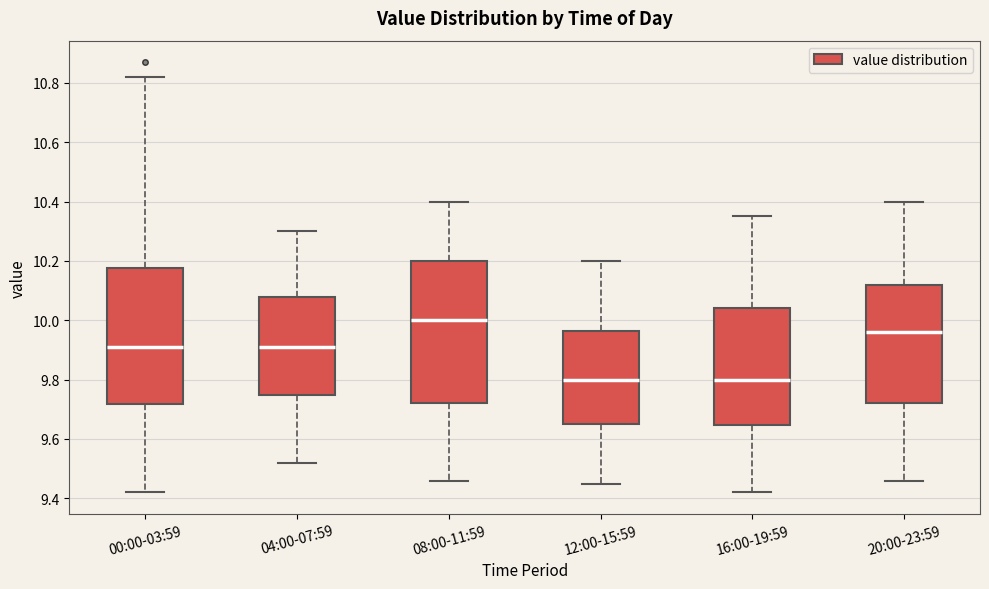

Reading left to right, read every box against the y-axis: the position of its median line, the range the box covers, and the ends of its whiskers. The values are not printed on the chart, so give them approximately, as read against the axis.

00:00-03:59: median 9.92, box 9.72 to 10.18, whiskers 9.42 to 10.82
04:00-07:59: median 9.92, box 9.74 to 10.08, whiskers 9.52 to 10.30
08:00-11:59: median 10.00, box 9.72 to 10.20, whiskers 9.46 to 10.40
12:00-15:59: median 9.80, box 9.66 to 9.96, whiskers 9.46 to 10.20
16:00-19:59: median 9.80, box 9.64 to 10.04, whiskers 9.42 to 10.36
20:00-23:59: median 9.96, box 9.72 to 10.12, whiskers 9.46 to 10.40